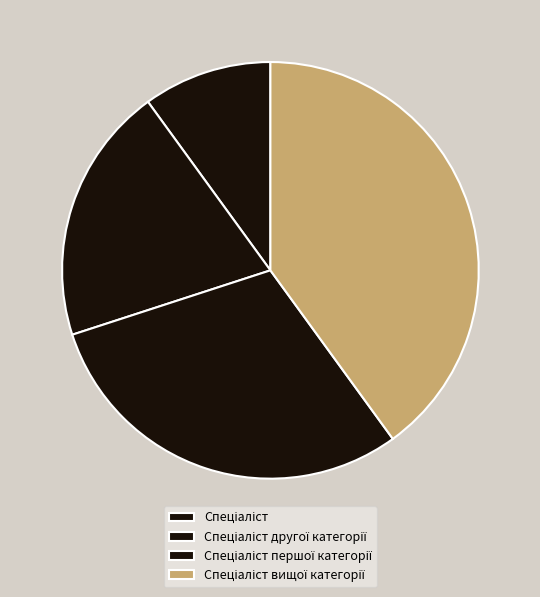

Is there a majority slice in this chart?

No